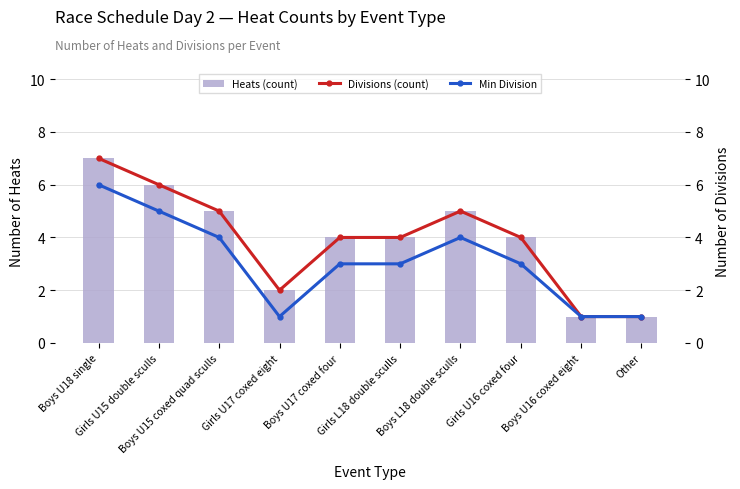

Reading left to right, list all the values displayed in this chart.

Heats (count): Boys U18 single=7	Girls U15 double sculls=6	Boys U15 coxed quad sculls=5	Girls U17 coxed eight=2	Boys U17 coxed four=4	Girls L18 double sculls=4	Boys L18 double sculls=5	Girls U16 coxed four=4	Boys U16 coxed eight=1	Other=1
Divisions (count): Boys U18 single=7	Girls U15 double sculls=6	Boys U15 coxed quad sculls=5	Girls U17 coxed eight=2	Boys U17 coxed four=4	Girls L18 double sculls=4	Boys L18 double sculls=5	Girls U16 coxed four=4	Boys U16 coxed eight=1	Other=1
Min Division: Boys U18 single=6	Girls U15 double sculls=5	Boys U15 coxed quad sculls=4	Girls U17 coxed eight=1	Boys U17 coxed four=3	Girls L18 double sculls=3	Boys L18 double sculls=4	Girls U16 coxed four=3	Boys U16 coxed eight=1	Other=1